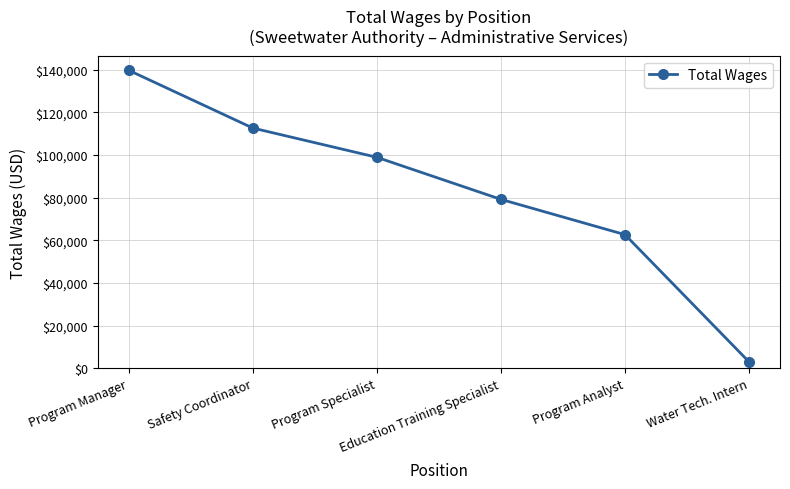

What position from the left is Safety Coordinator?

2